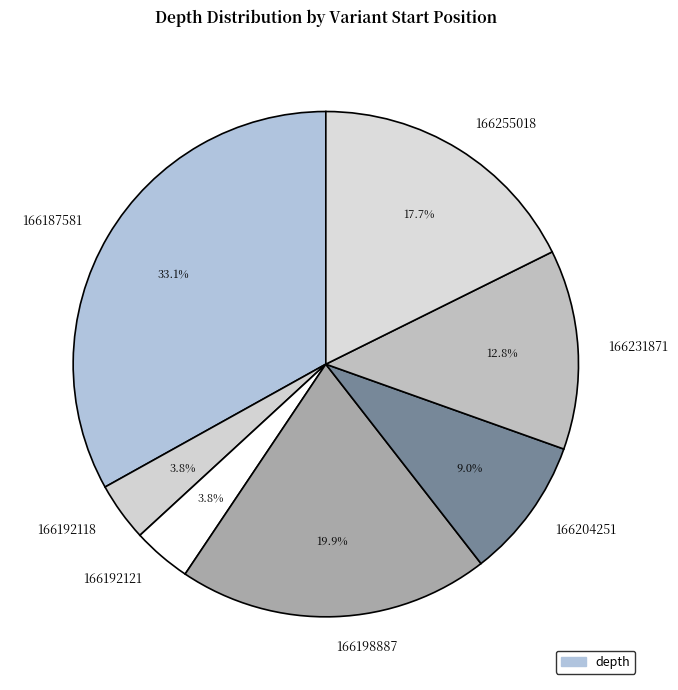

To the nearest percent, what is the difference between the 166192121 and 166204251 slice percentages?

5%